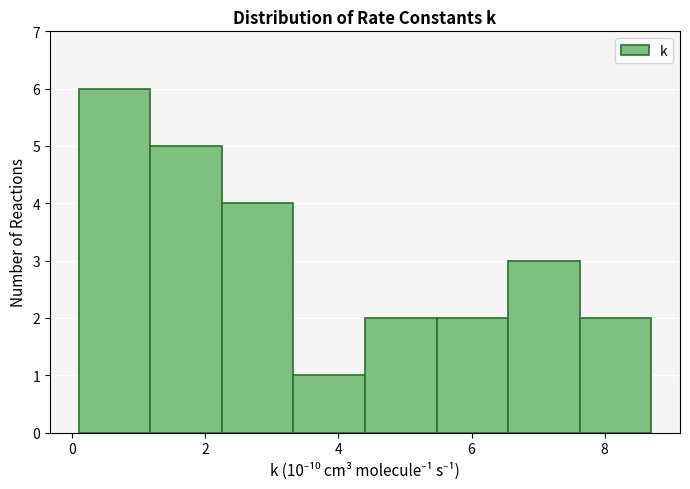

How tall is the bar that spans 7.6 to 8.8 on the x-axis? Neither the bar edges nor the heights are printed on the chart, so give them approximately, as read against the axes.

2